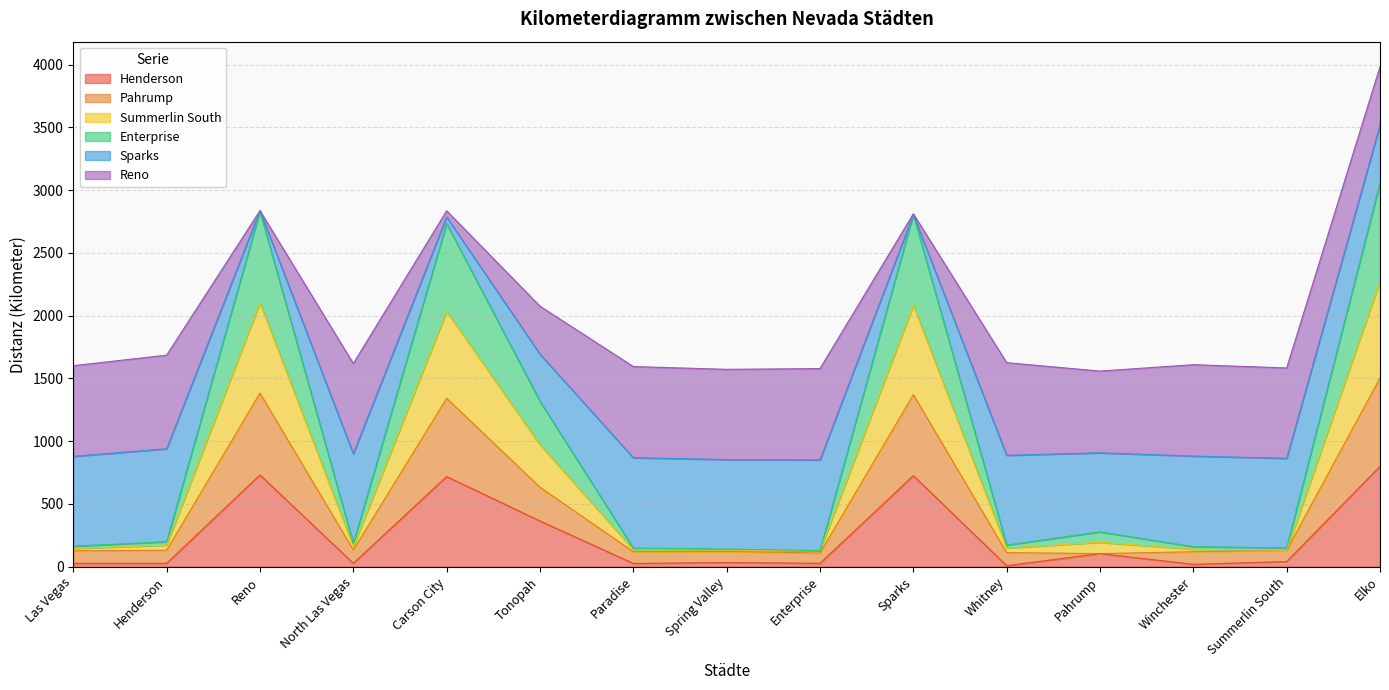

At which category is the sum across all series the highest?

Elko